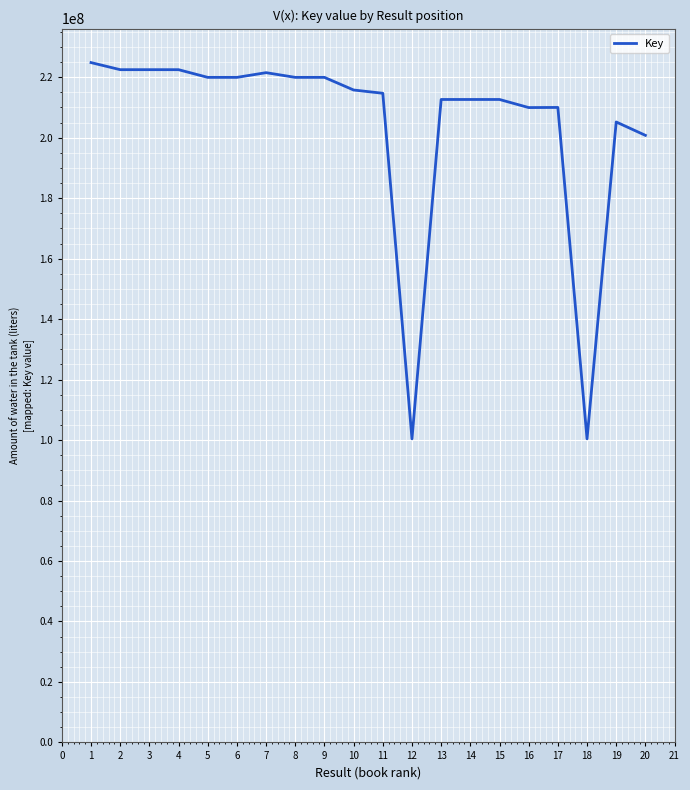

How many lines are shown in the chart?

1